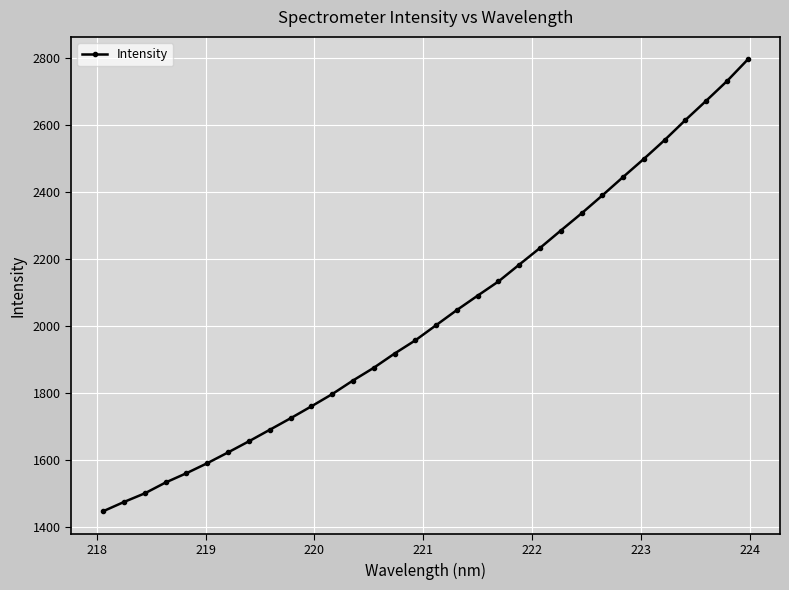

What is the smallest value displayed?

1447.6